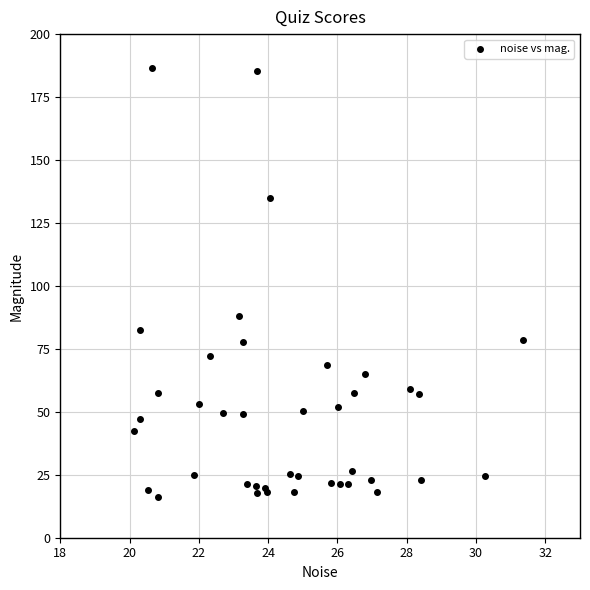

What Y value in the scatter plot is closest to 101?

87.9